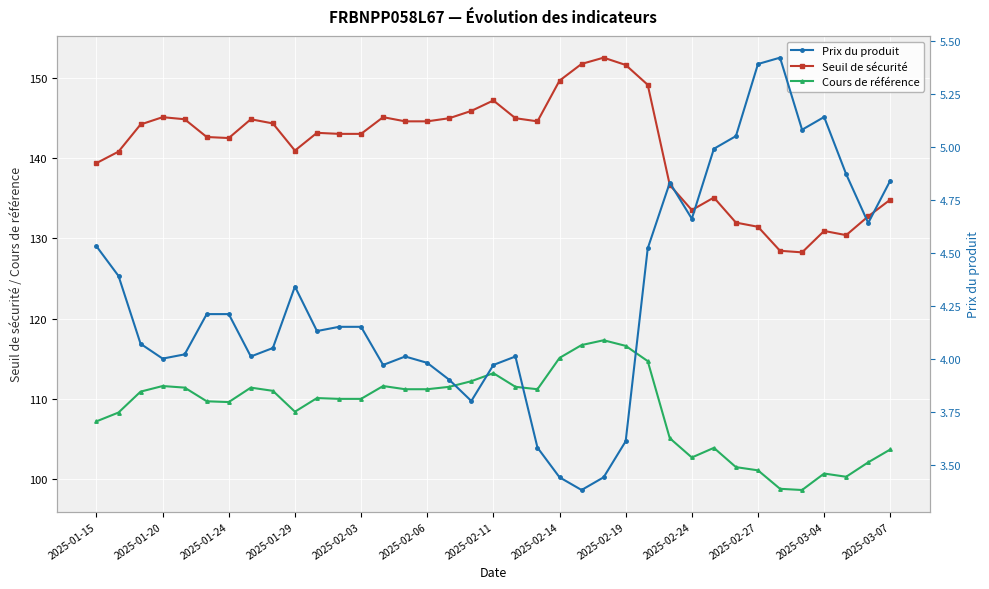

How many interior local valleys does the Prix du produit series have?

9